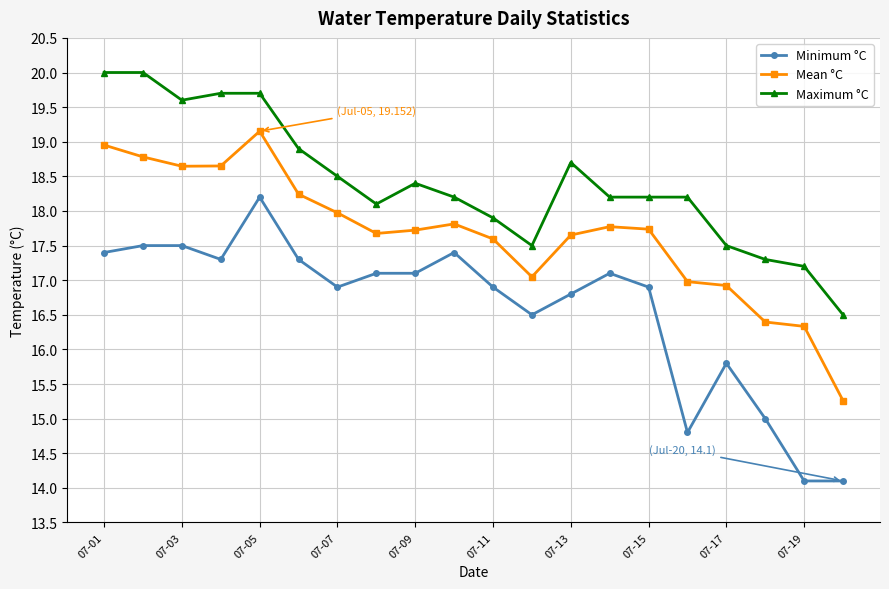

Which series has the largest range (max minus min)?

Minimum °C